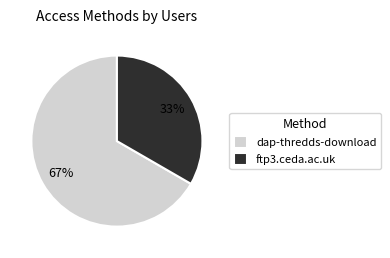

How many slices are in this pie chart?

2